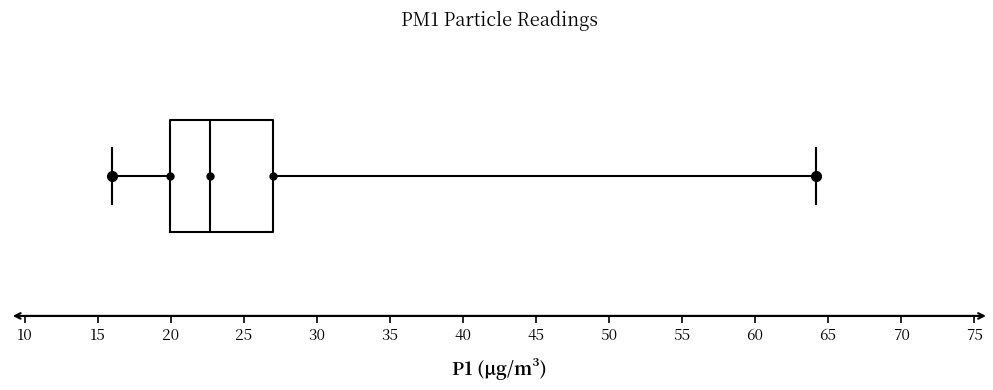

Where is the right edge of the box on the x-axis? The values are not printed on the chart, so give them approximately, as read against the axis.

27.0